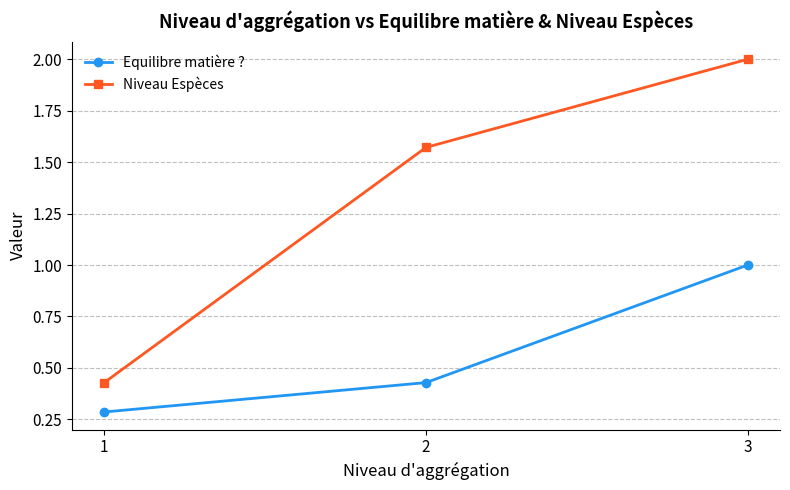

List the series in order of their peak value, highest first.

Niveau Espèces, Equilibre matière ?